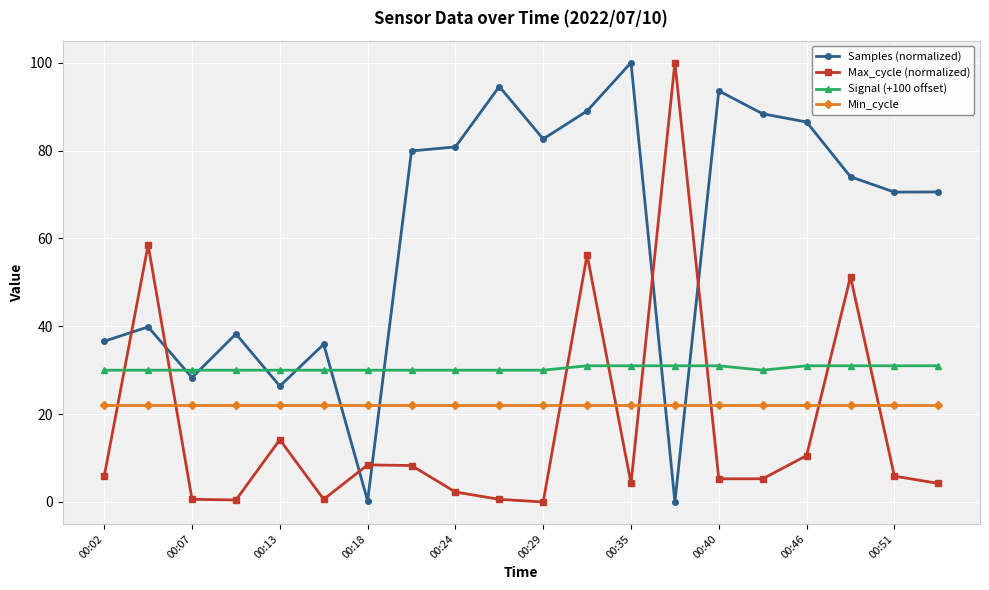

Does the chart have visible grid lines?

Yes